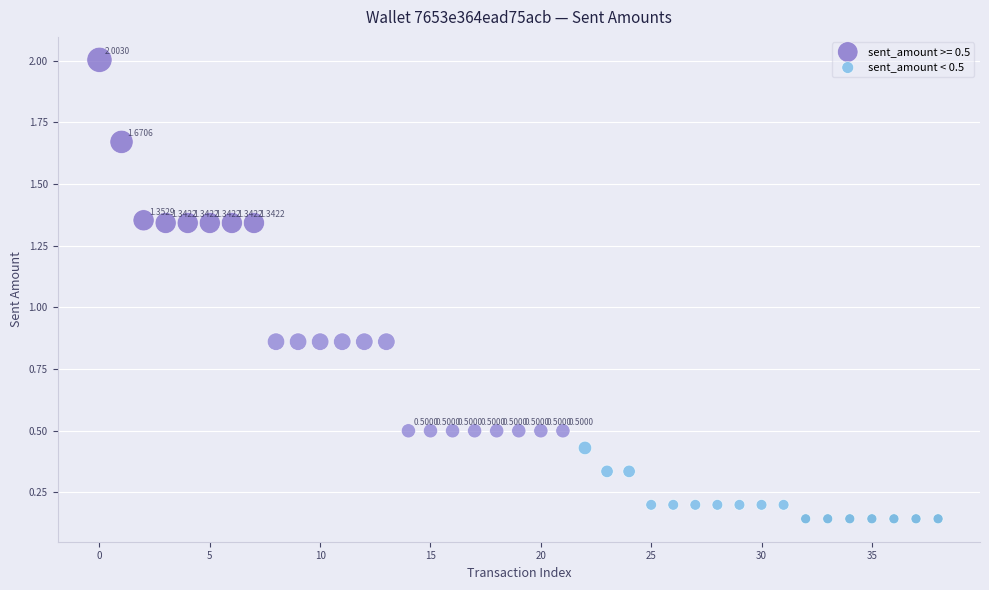

Which series reaches the minimum Y coordinate?

sent_amount < 0.5